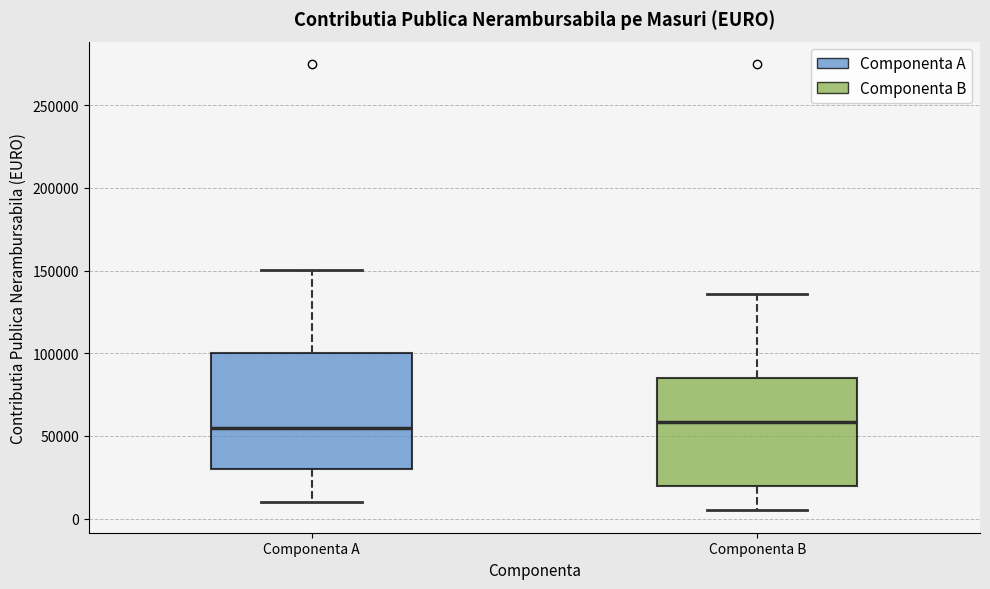

Which box is the tallest, from its lower edge to its upper edge?

Componenta A